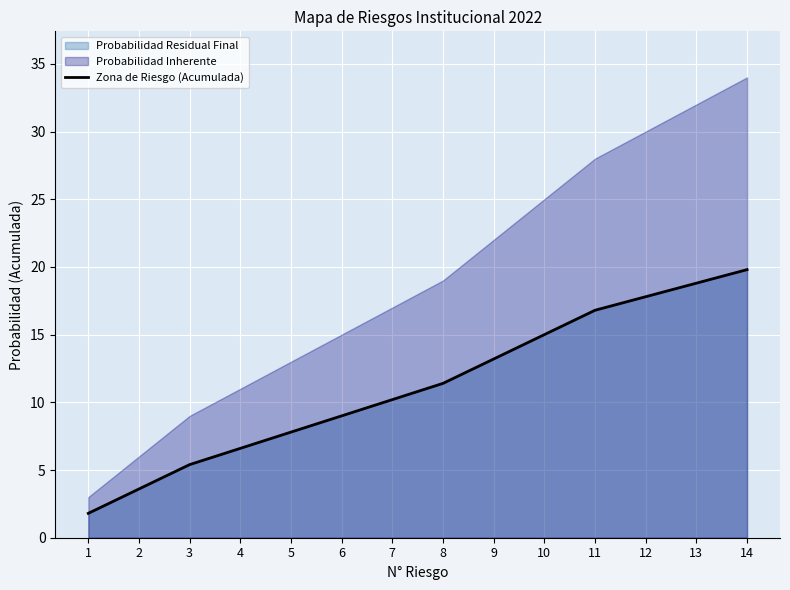

Reading right to left, extract all data points from this chart.

19.8	18.8	17.8	16.8	15.0	13.2	11.4	10.2	9.0	7.8	6.6	5.4	3.6	1.8